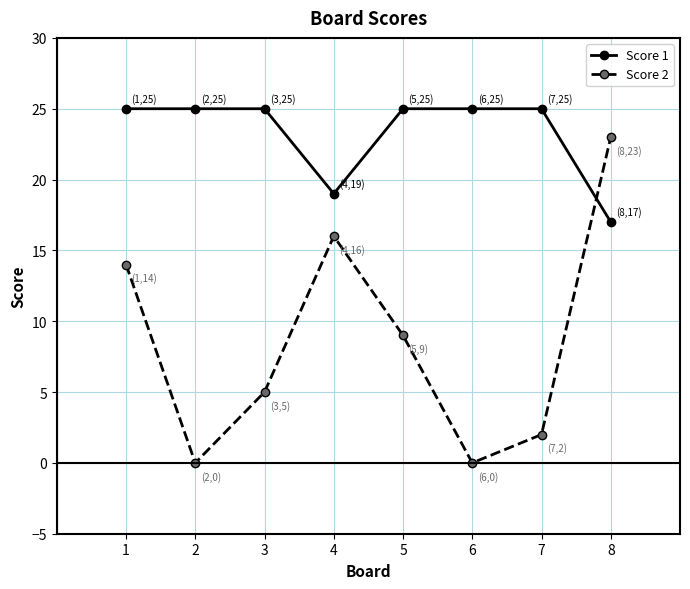

Reading left to right, transcribe all the data shown in this chart.

Score 1: 1=25	2=25	3=25	4=19	5=25	6=25	7=25	8=17
Score 2: 1=14	2=0	3=5	4=16	5=9	6=0	7=2	8=23